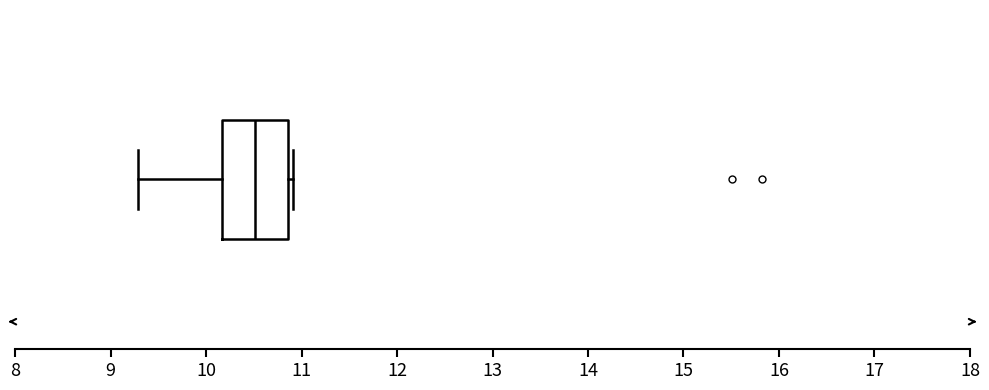

Where does the median line of the box sit on the x-axis? The values are not printed on the chart, so give them approximately, as read against the axis.

10.5